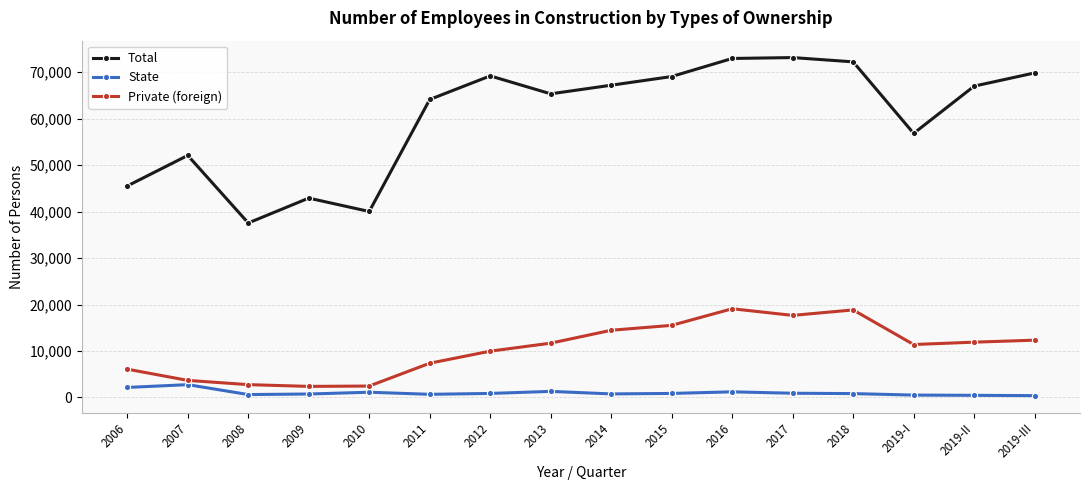

Read the Total value at 2019-I, to the nearest 50.

56850